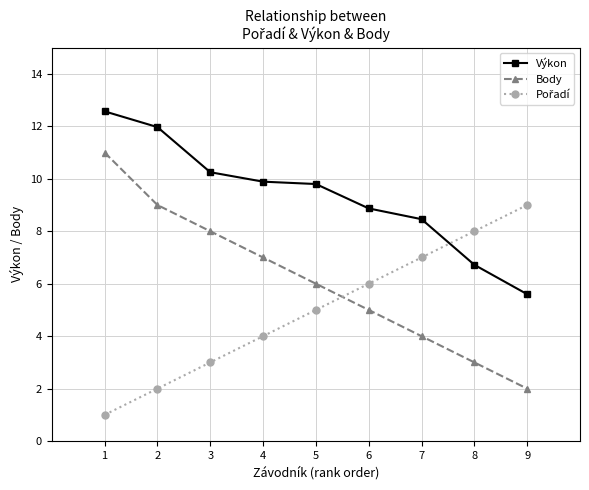

Which series has the largest total across all categories?

Výkon